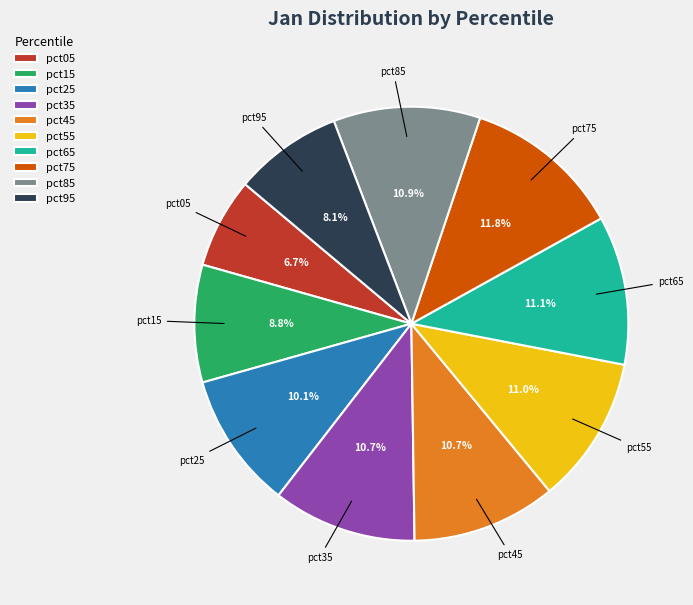

Count the number of slices in the pie.

10